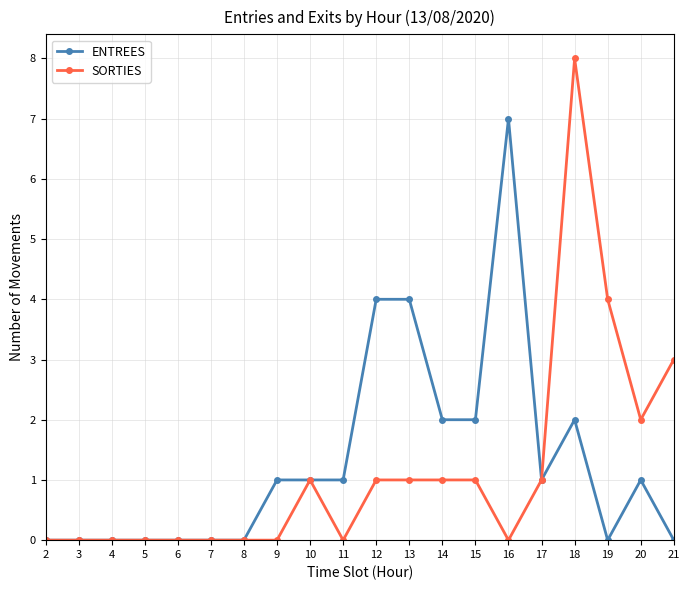

What is the value of the ENTREES point at the 10th from the left?

1